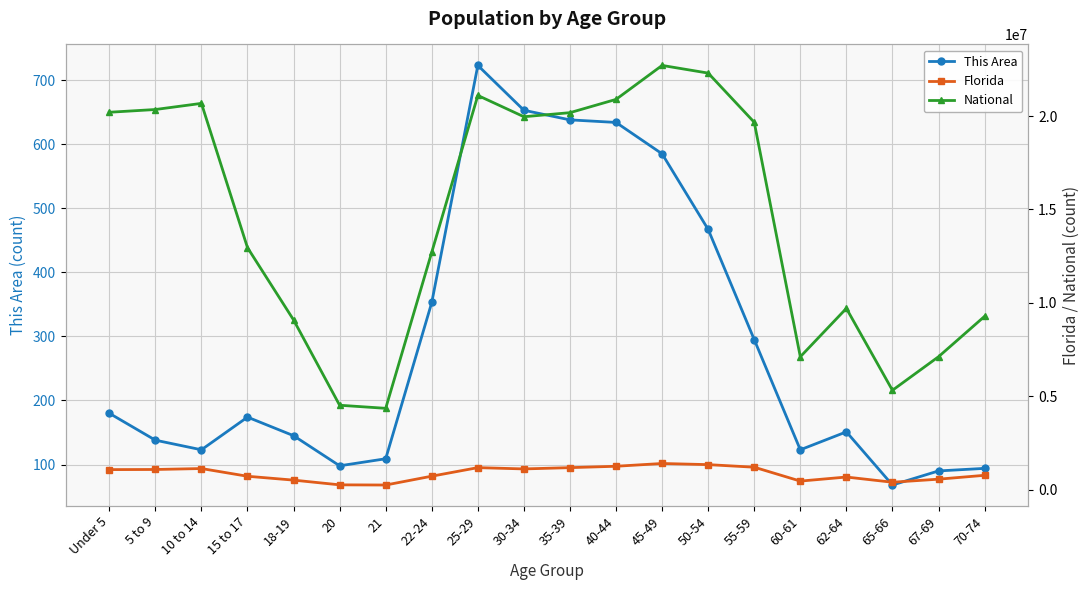

What are all the series names shown in the legend?

This Area, Florida, National